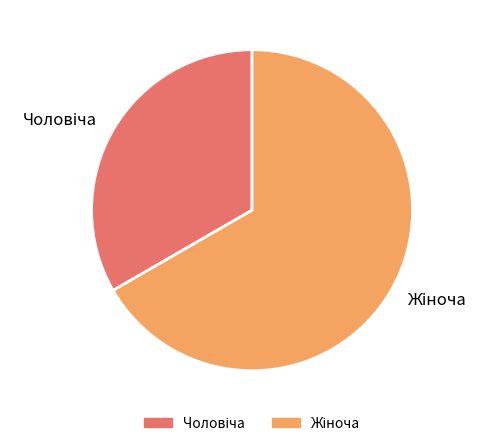

Is there a majority slice in this chart?

Yes